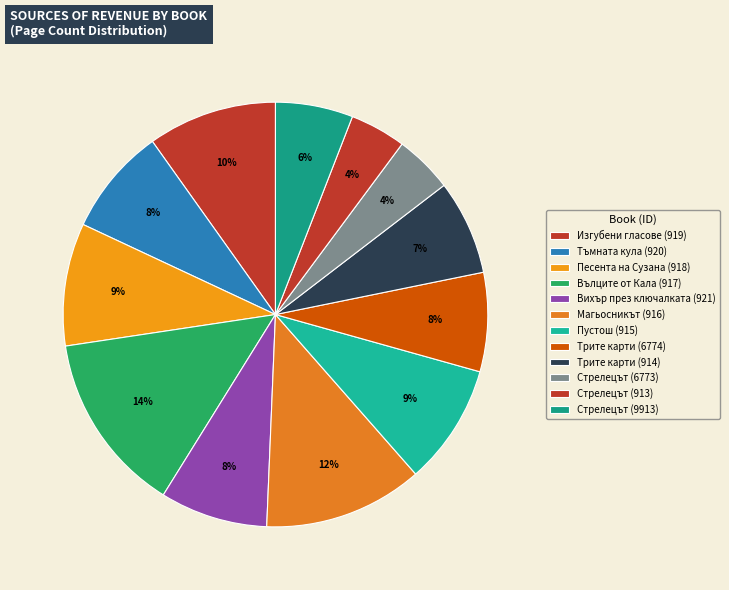

Does Стрелецът (6773) account for over 50% of the chart?

No